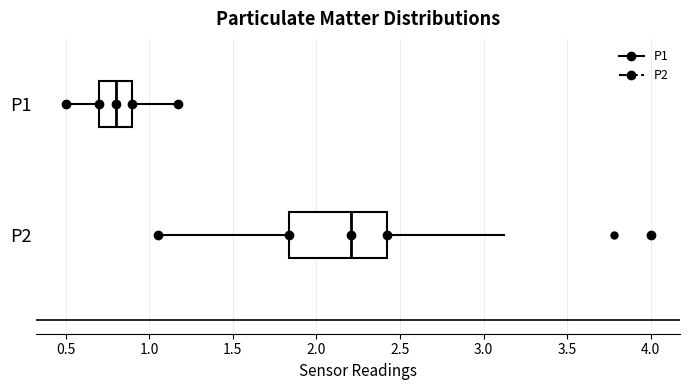

Where does the right whisker of the box for P1 end on the x-axis? The values are not printed on the chart, so give them approximately, as read against the axis.

1.15